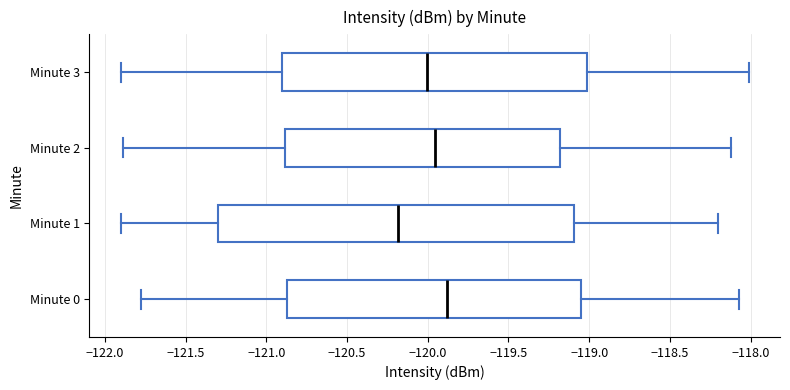

Which box is the widest, from its left edge to its right edge?

Minute 1